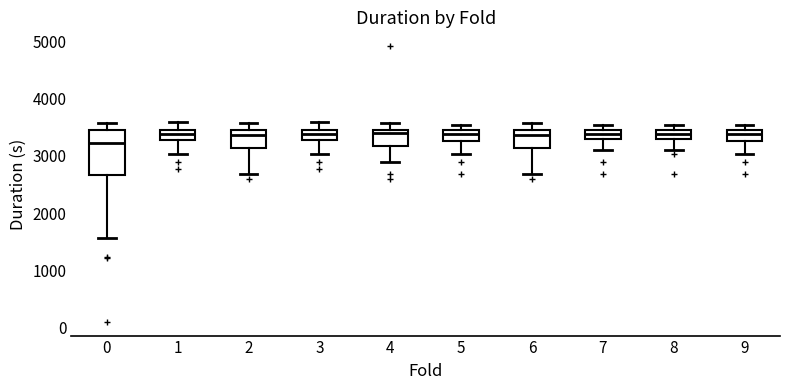

Reading left to right, read every box against the y-axis: the position of its median line, the range the box covers, and the ends of its whiskers. The values are not printed on the chart, so give them approximately, as read against the axis.

0: median 3200, box 2700 to 3400, whiskers 1600 to 3600
1: median 3400 (just below the box's upper edge), box 3300 to 3400, whiskers 3000 to 3600
2: median 3400 (just below the box's upper edge), box 3100 to 3400, whiskers 2700 to 3600
3: median 3400 (just below the box's upper edge), box 3300 to 3400, whiskers 3000 to 3600
4: median 3400, box 3200 to 3500, whiskers 2900 to 3600
5: median 3400, box 3300 to 3500, whiskers 3000 to 3500 (just above the box's upper edge)
6: median 3400 (just below the box's upper edge), box 3100 to 3400, whiskers 2700 to 3600
7: median 3400, box 3300 to 3500, whiskers 3100 to 3500 (above the box's upper edge)
8: median 3400, box 3300 to 3500, whiskers 3100 to 3500 (above the box's upper edge)
9: median 3400, box 3300 to 3500, whiskers 3000 to 3500 (just above the box's upper edge)